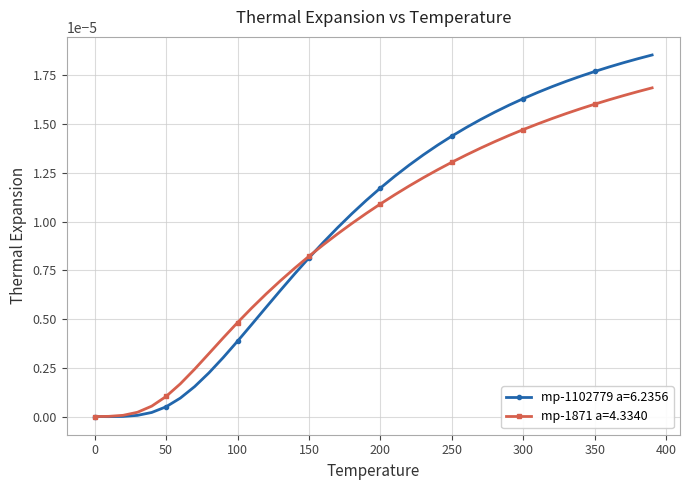

List the series in order of their peak value, highest first.

mp-1102779 a=6.2356, mp-1871 a=4.3340